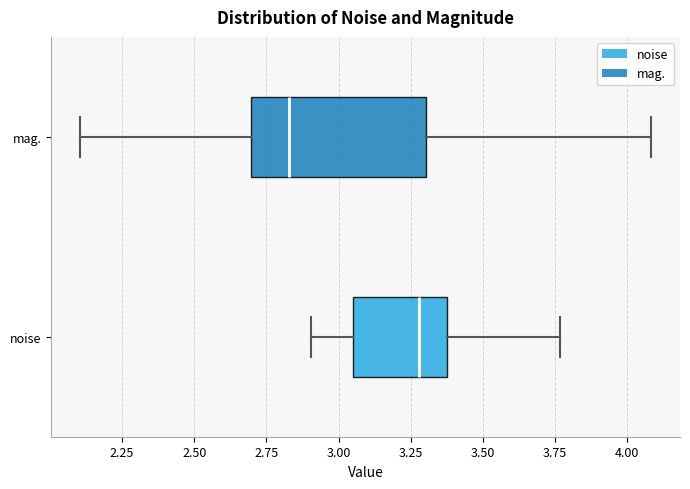

Comparing the boxes themselves (not the whiskers), which one is the widest?

mag.